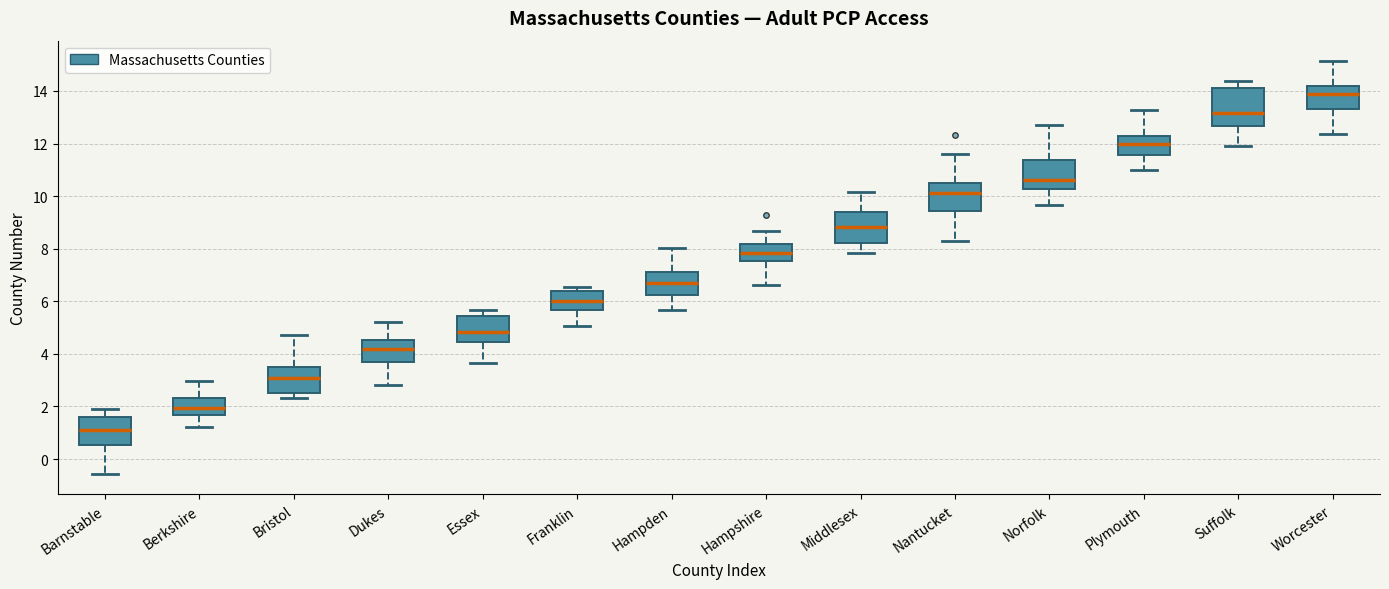

Where does the lower whisker of the box for Bristol end on the y-axis? The values are not printed on the chart, so give them approximately, as read against the axis.

2.4